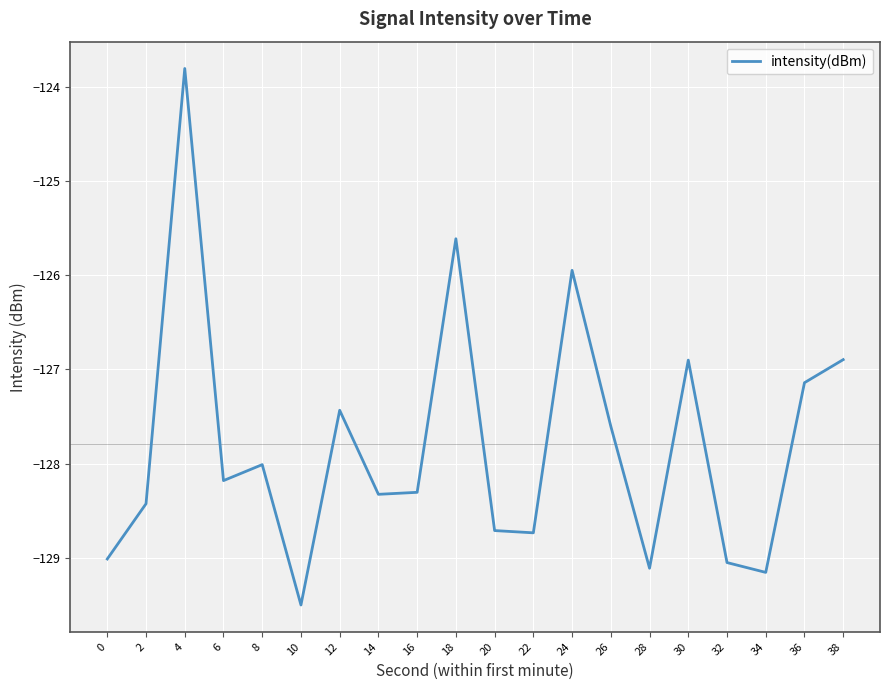

What is the smallest value displayed?

-129.5